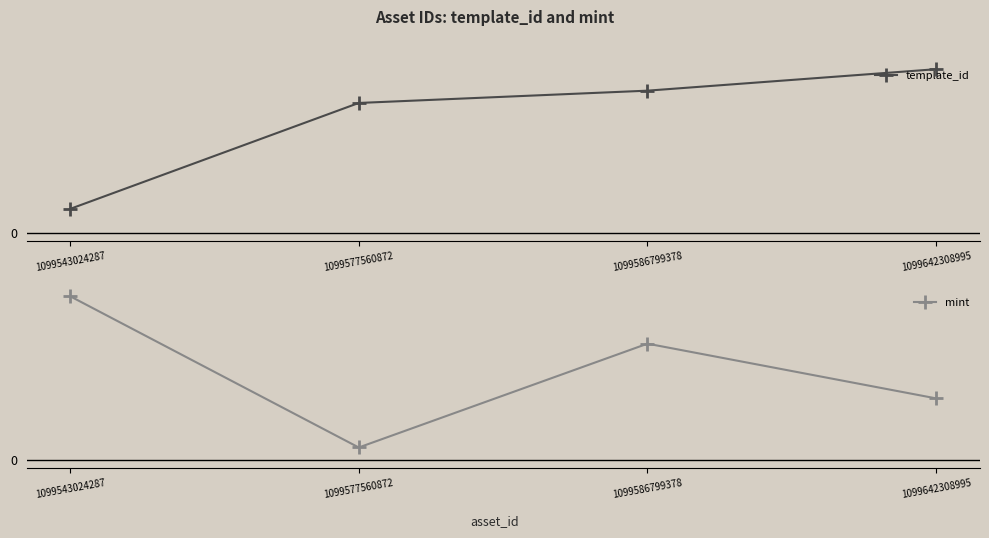

True or false: template_id and mint intersect in this chart.

False